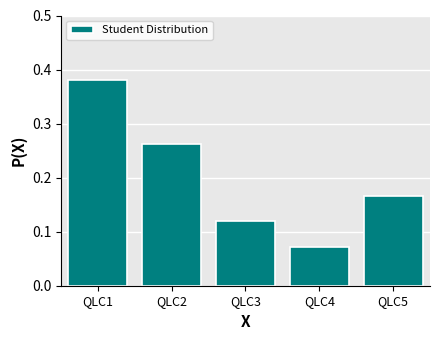

List the labels in order of value, largest first.

QLC1, QLC2, QLC5, QLC3, QLC4